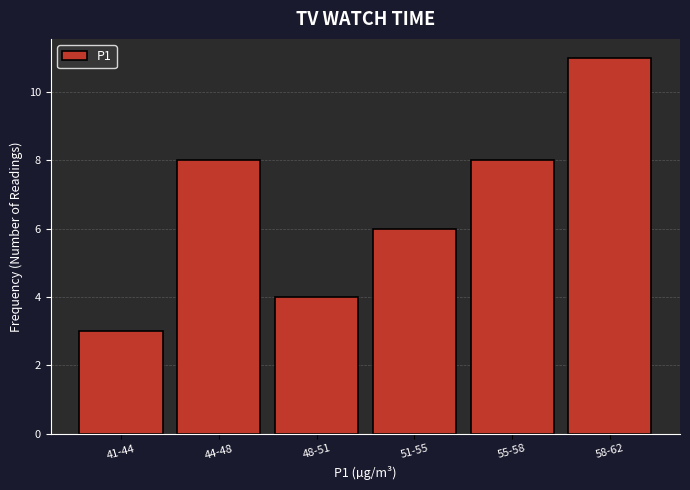

Reading right to left, extract all data points from this chart.

58-62=11	55-58=8	51-55=6	48-51=4	44-48=8	41-44=3